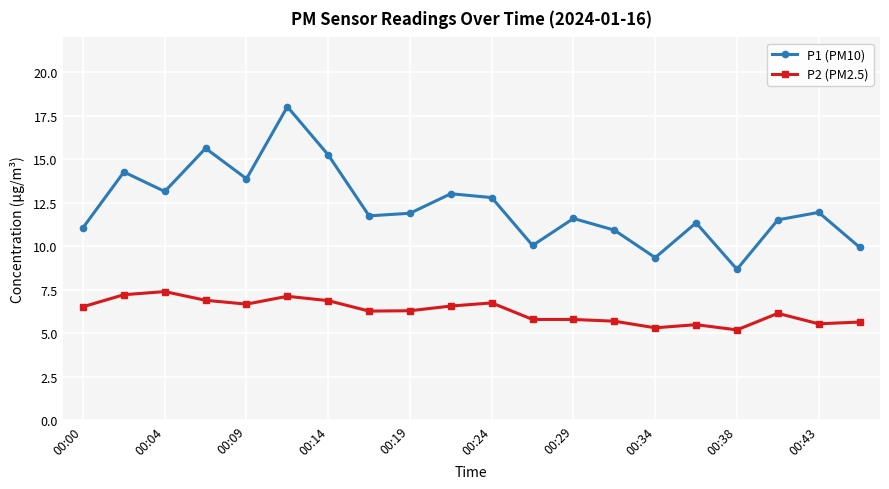

What is the difference between the maximum and minimum values in the P2 (PM2.5) series?

2.2